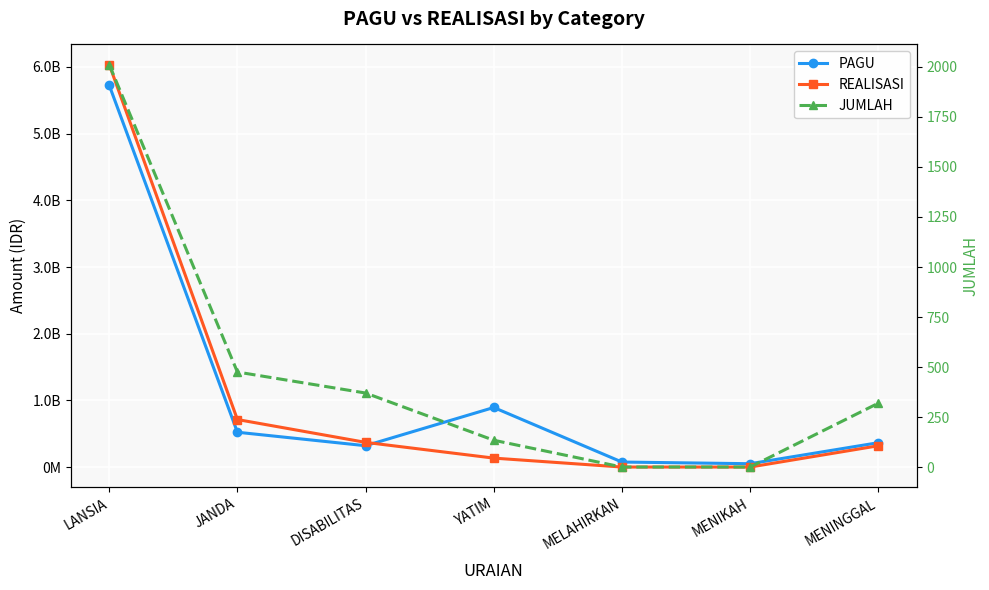

Which has a higher value, MELAHIRKAN or YATIM?

YATIM